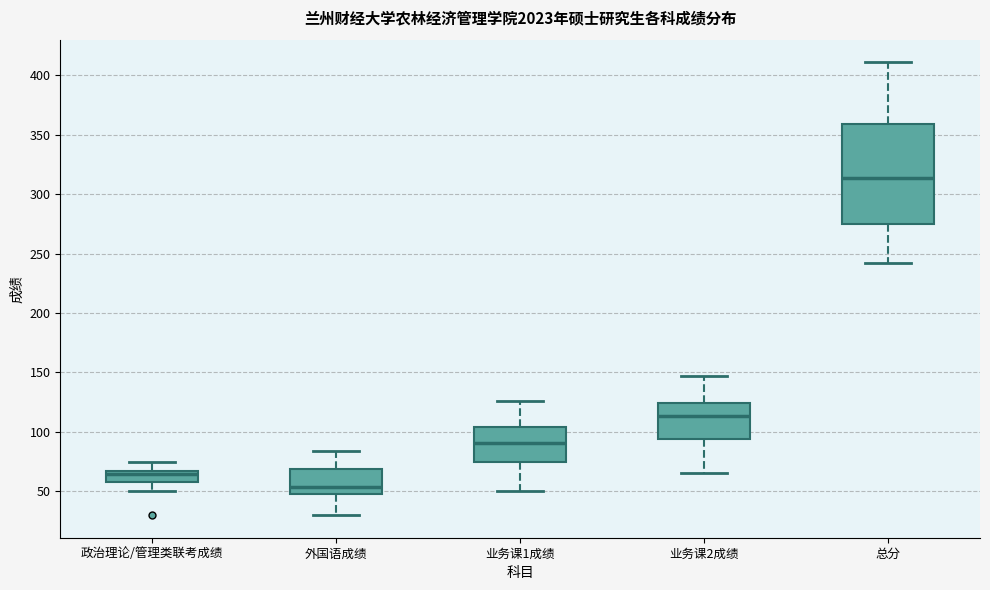

Reading left to right, read every box against the y-axis: the position of its median line, the range the box covers, and the ends of its whiskers. The values are not printed on the chart, so give them approximately, as read against the axis.

政治理论/管理类联考成绩: median 65 (just below the box's upper edge), box 60 to 65, whiskers 50 to 75
外国语成绩: median 55, box 50 to 70, whiskers 30 to 85
业务课1成绩: median 90, box 75 to 105, whiskers 50 to 125
业务课2成绩: median 115, box 95 to 125, whiskers 65 to 145
总分: median 315, box 275 to 360, whiskers 240 to 410